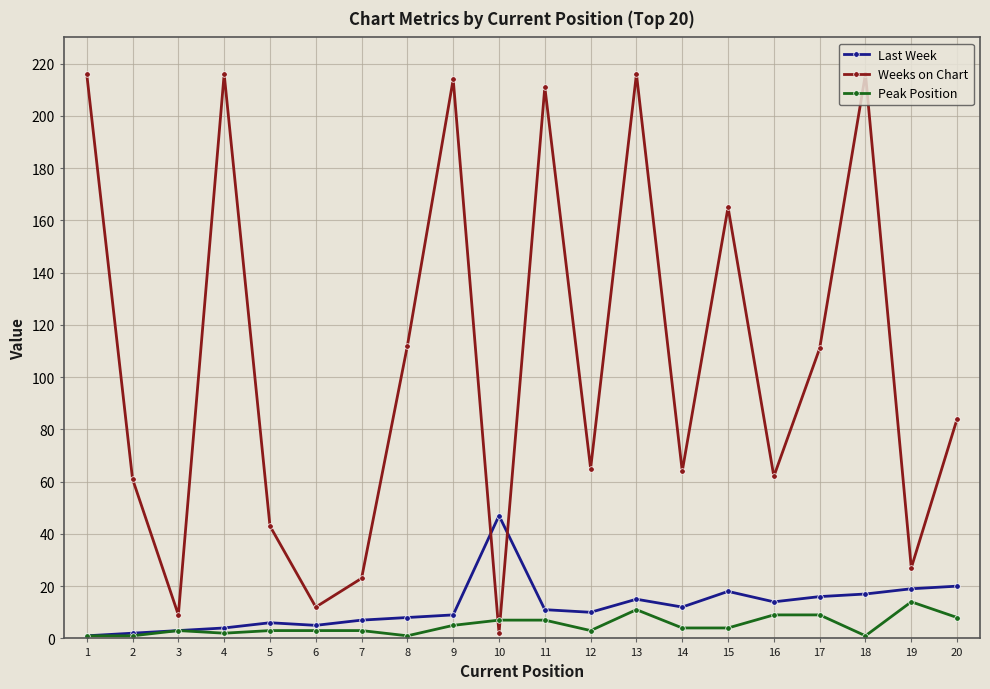

What is the difference between the maximum and second lowest values in the Weeks on Chart series?

207